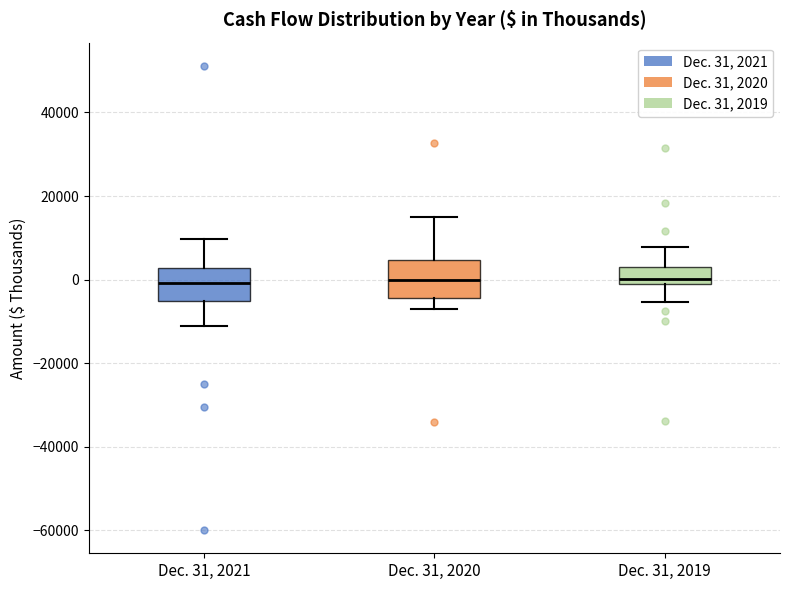

Where does the upper whisker of the box for Dec. 31, 2019 end on the y-axis? The values are not printed on the chart, so give them approximately, as read against the axis.

8000